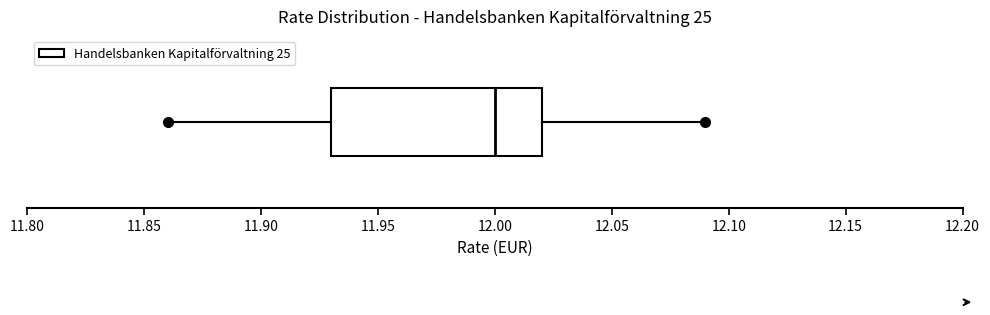

Transcribe this box plot: give where the median line is, the range the box spans, and where the two whiskers end, as read against the x-axis. The values are not printed on the chart, so give them approximately, as read against the axis.

median 12.00, box 11.93 to 12.02, whiskers 11.86 to 12.09